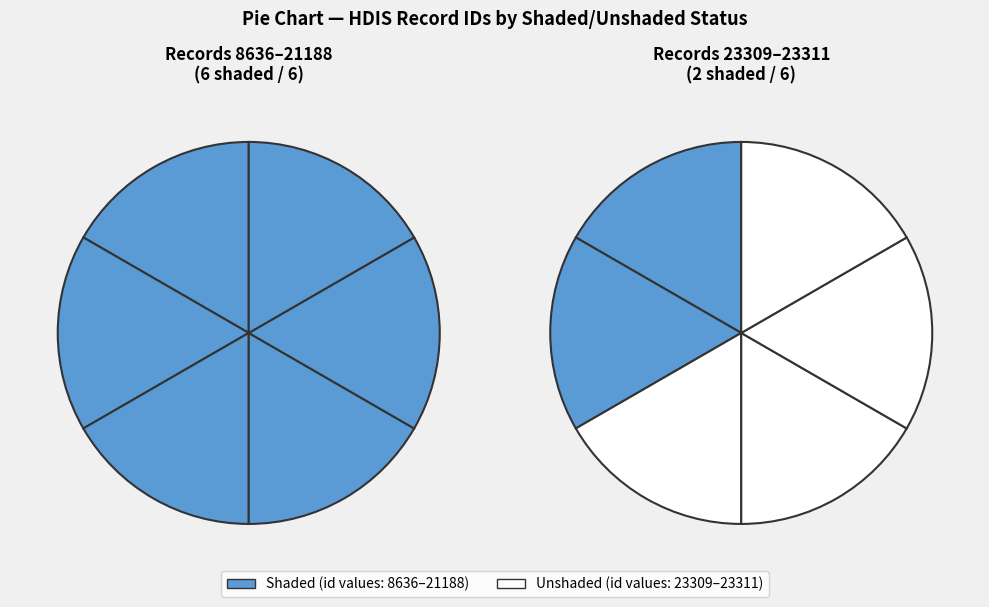

Is 14364 the majority of the pie?

No